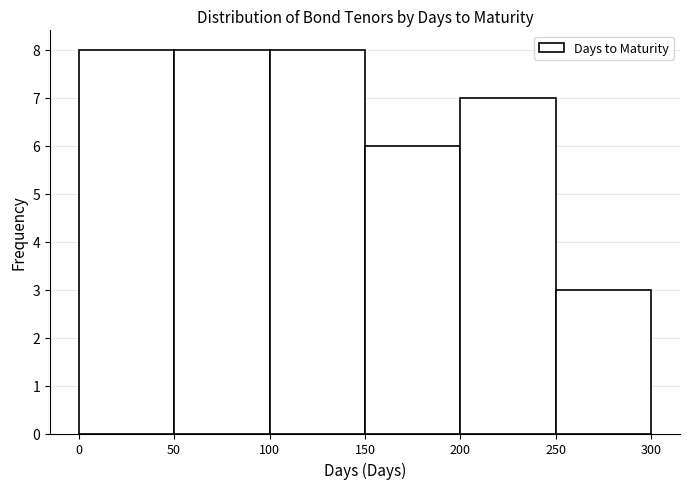

Reading left to right, transcribe this chart: for each bar, give the range it covers on the x-axis and its height. The values are not printed on the chart, so give them approximately, as read against the axis.

0 to 50: 8
50 to 100: 8
100 to 150: 8
150 to 200: 6
200 to 250: 7
250 to 300: 3